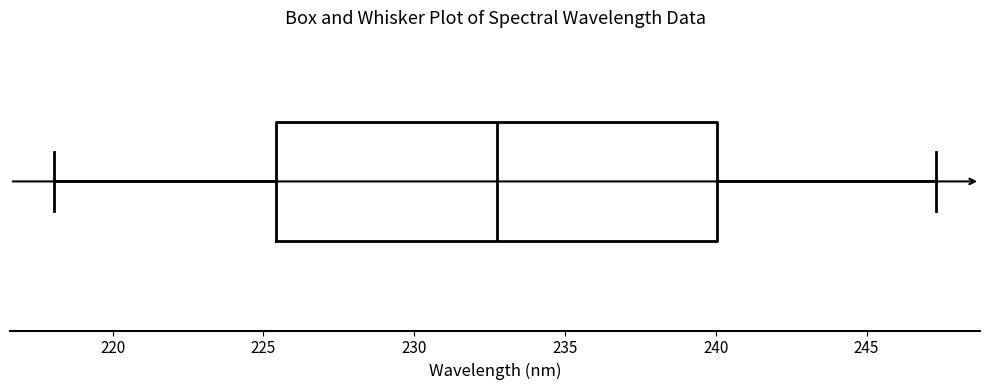

Read this box plot against the x-axis: the position of the median line, the range covered by the box, and the ends of both whiskers. The values are not printed on the chart, so give them approximately, as read against the axis.

median 232.5, box 225.5 to 240.0, whiskers 218.0 to 247.5